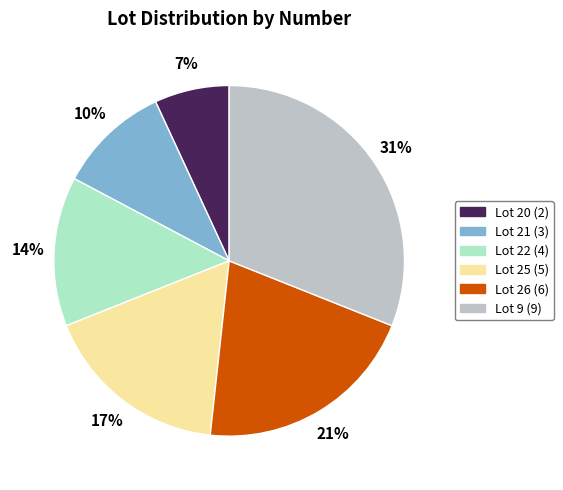

To the nearest percent, what percentage of the pie is Lot 21?

10%